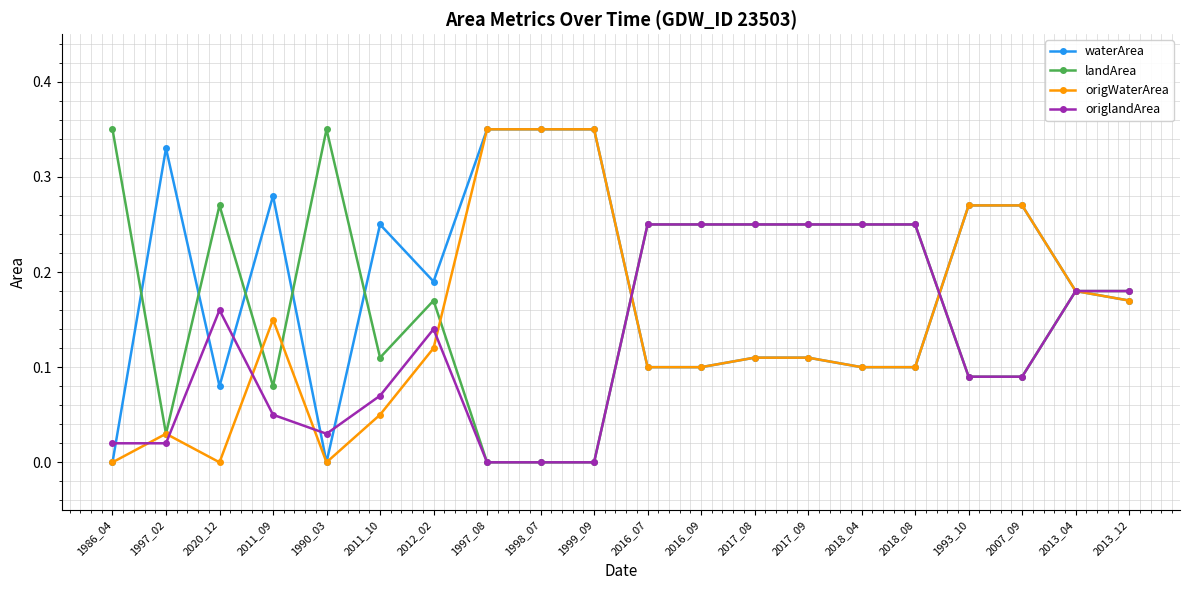

What is the label of the 14th point from the left?

2017_09